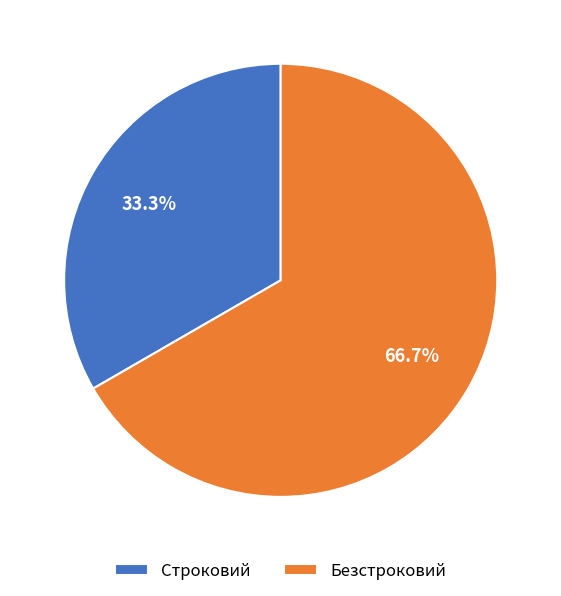

Which slice represents more than half of the pie?

Безстроковий